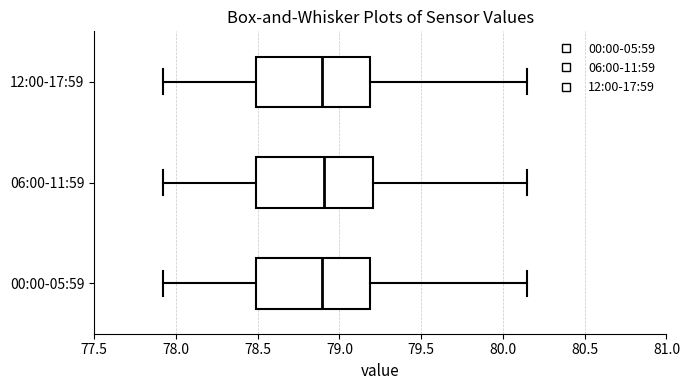

Where does the median line of the box for 06:00-11:59 sit on the x-axis? The values are not printed on the chart, so give them approximately, as read against the axis.

78.90